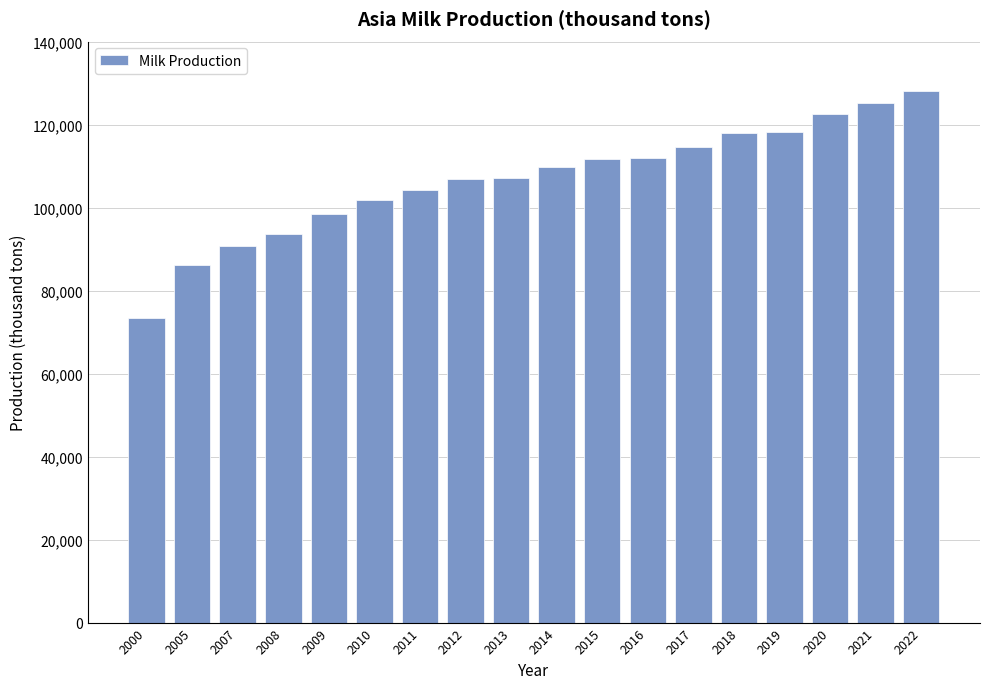

What is the value of the 16th bar from the left?

122534